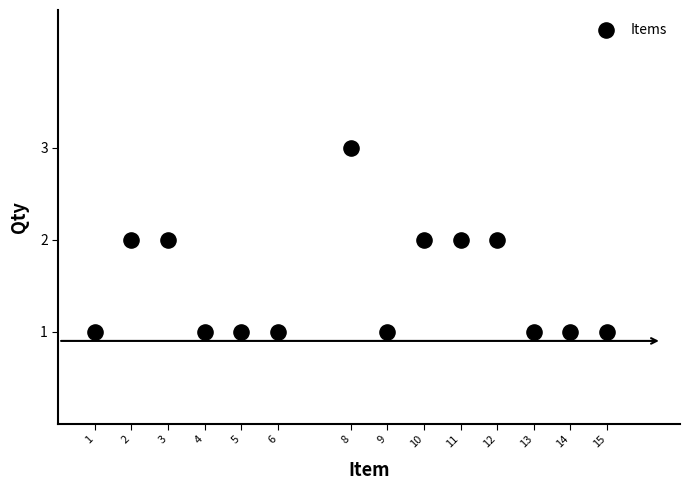

What is the range of X values (max minus min)?

14